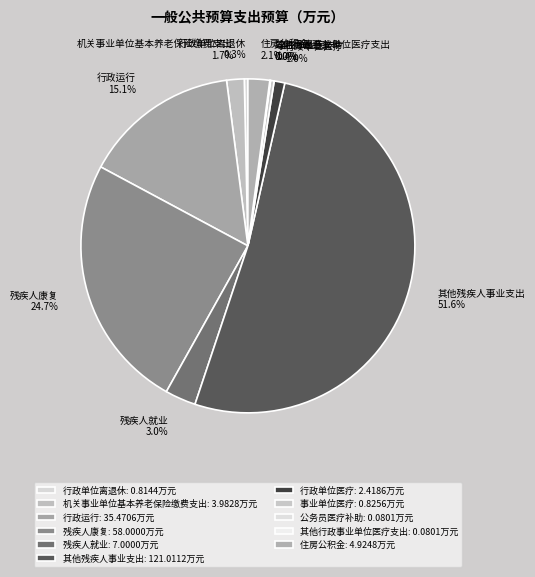

Do 行政单位离退休 and 公务员医疗补助 together represent more than half of the pie?

No